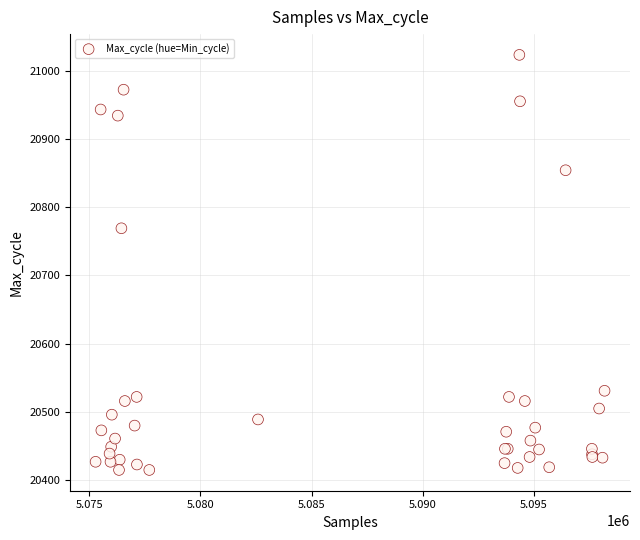

What Y value in the scatter plot is closest to 20719?

20769